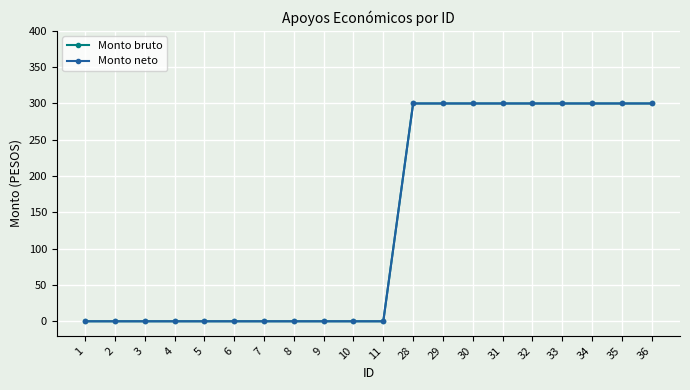

Between 5 and 3, which is larger?

5